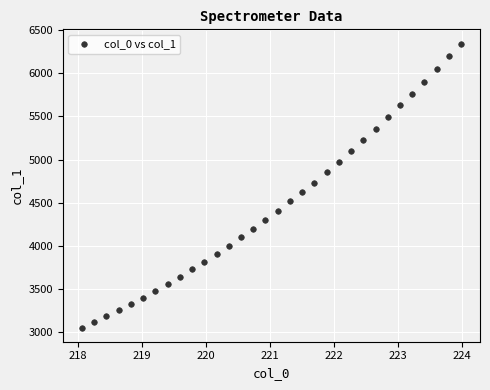

What is the range of X values (max minus min)?

5.9